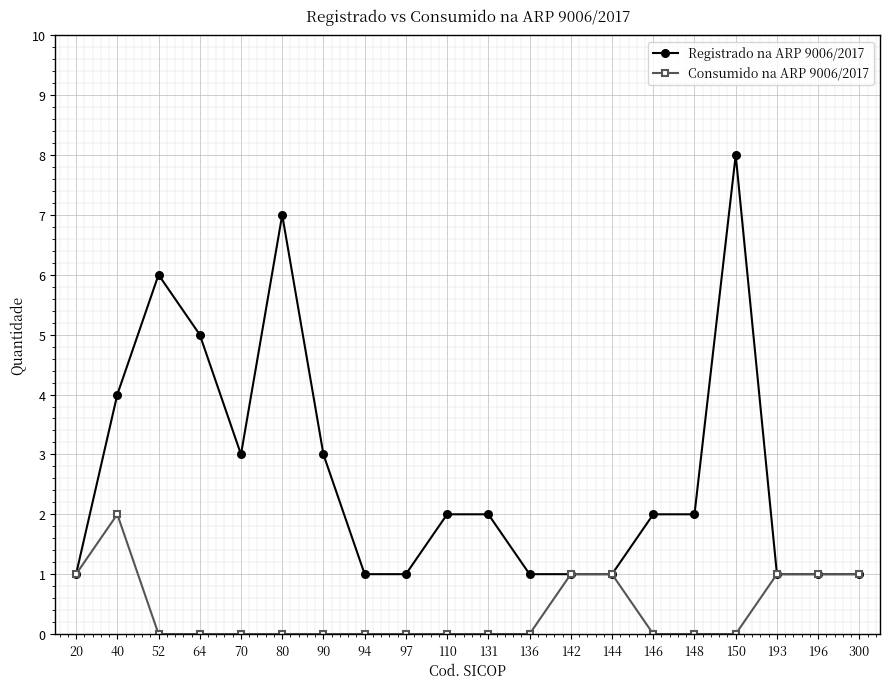

Reading left to right, transcribe all the data shown in this chart.

Registrado na ARP 9006/2017: 20=1	40=4	52=6	64=5	70=3	80=7	90=3	94=1	97=1	110=2	131=2	136=1	142=1	144=1	146=2	148=2	150=8	193=1	196=1	300=1
Consumido na ARP 9006/2017: 20=1	40=2	52=0	64=0	70=0	80=0	90=0	94=0	97=0	110=0	131=0	136=0	142=1	144=1	146=0	148=0	150=0	193=1	196=1	300=1